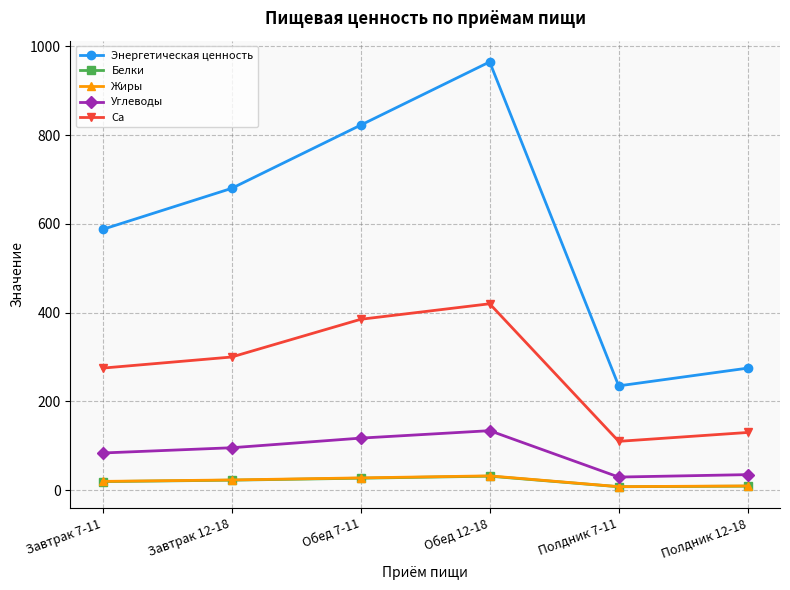

True or false: Углеводы has a value of 29.6 at Обед 7-11.

False